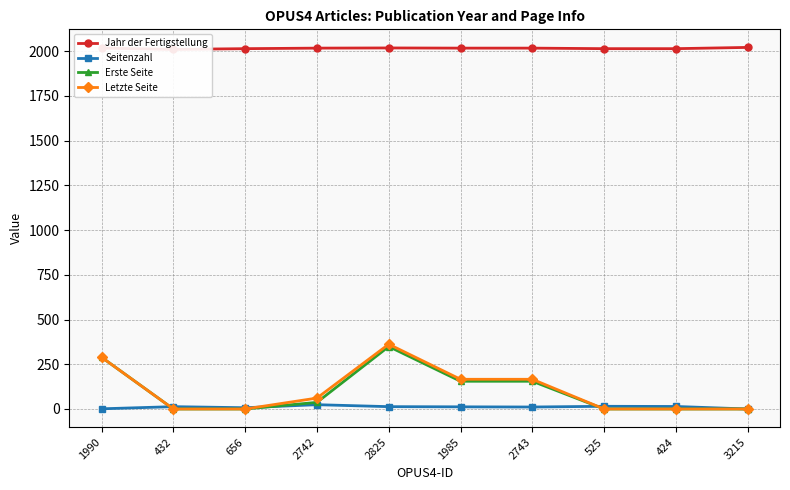

How many series are shown in this chart?

4